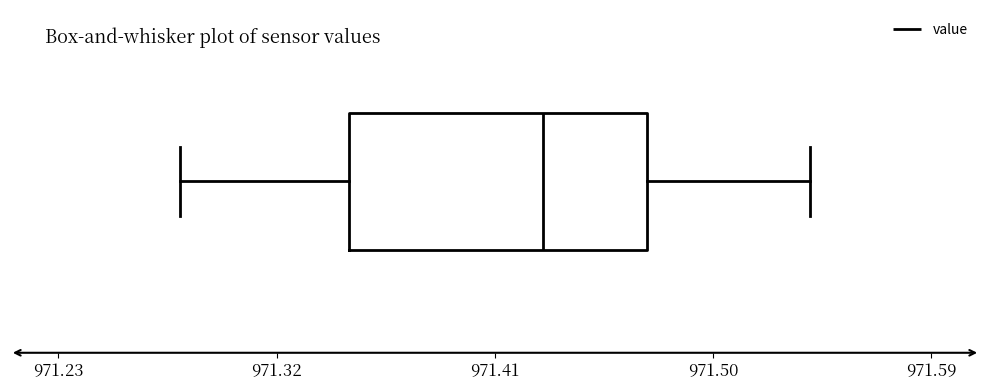

Transcribe this box plot: give where the median line is, the range the box spans, and where the two whiskers end, as read against the x-axis. The values are not printed on the chart, so give them approximately, as read against the axis.

median 971.43, box 971.35 to 971.47, whiskers 971.28 to 971.54